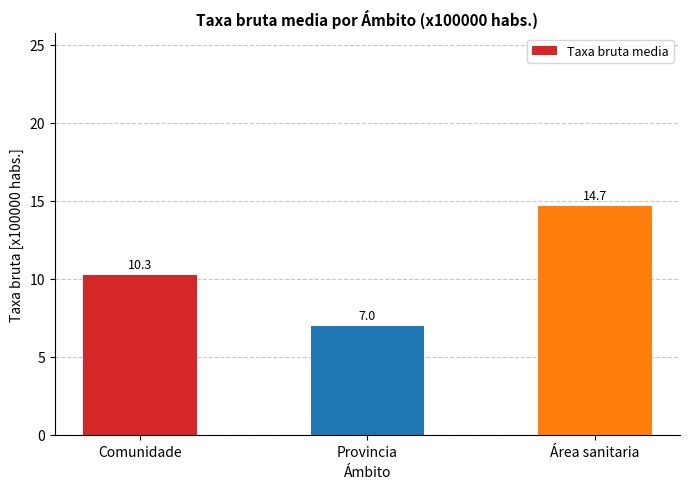

How many data points are above 10?

2